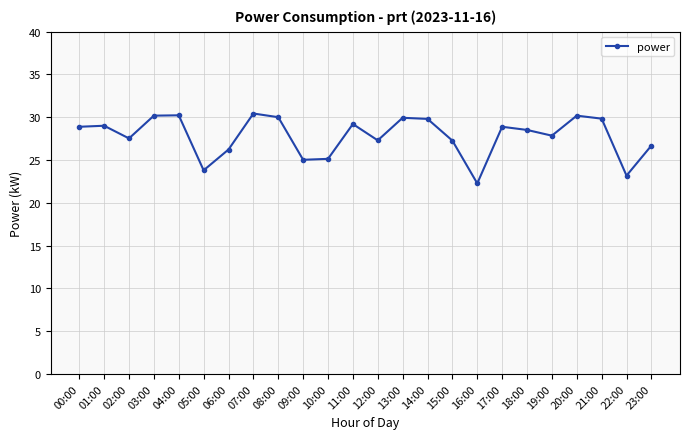

What is the sum of the values at 06:00 and 13:00?

56.2